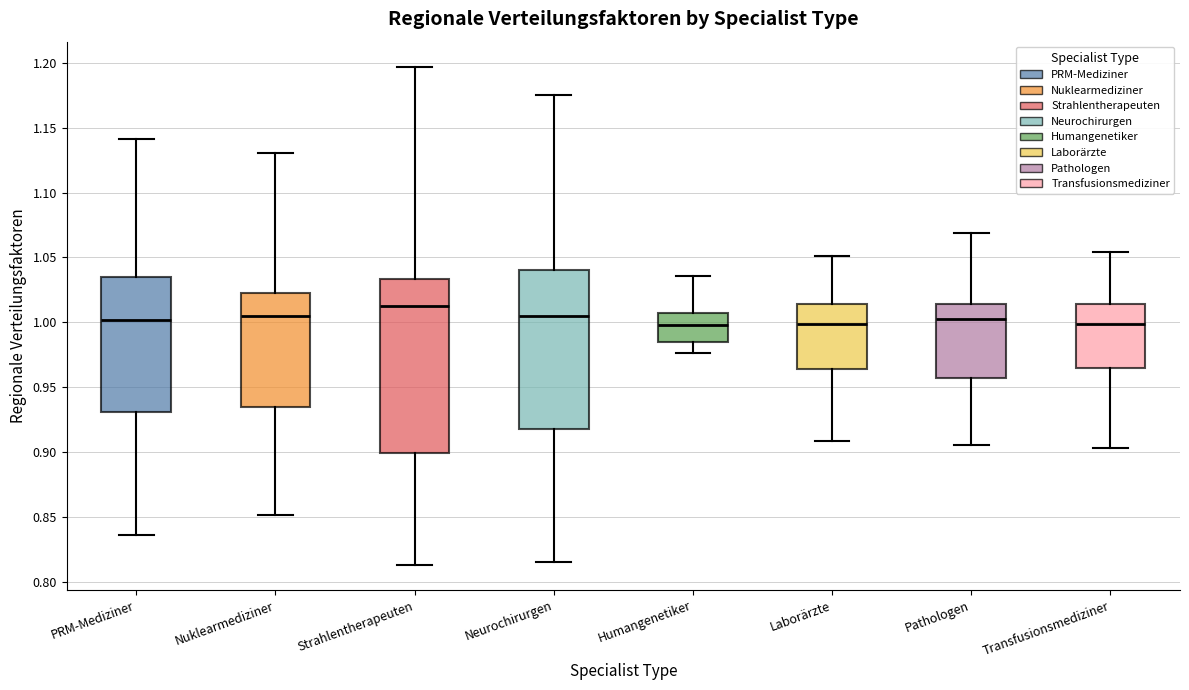

Where does the median line of the box for PRM-Mediziner sit on the y-axis? The values are not printed on the chart, so give them approximately, as read against the axis.

1.000